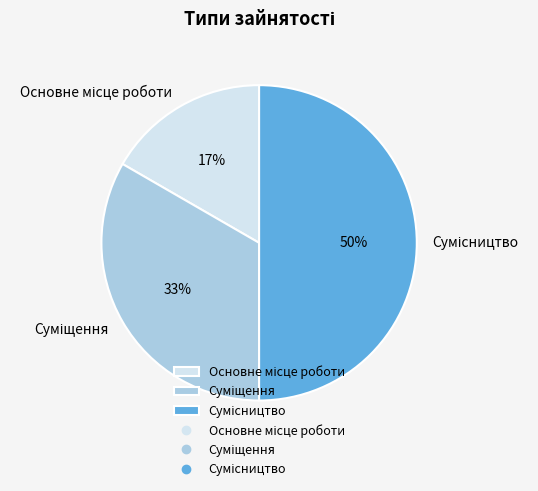

To the nearest percent, what is the average slice percentage?

33%